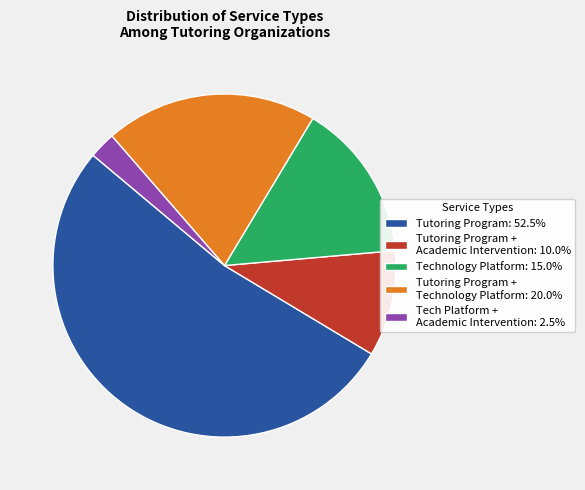

Do Technology Platform: 15.0% and Tutoring Program + Academic Intervention: 10.0% together represent more than half of the pie?

No